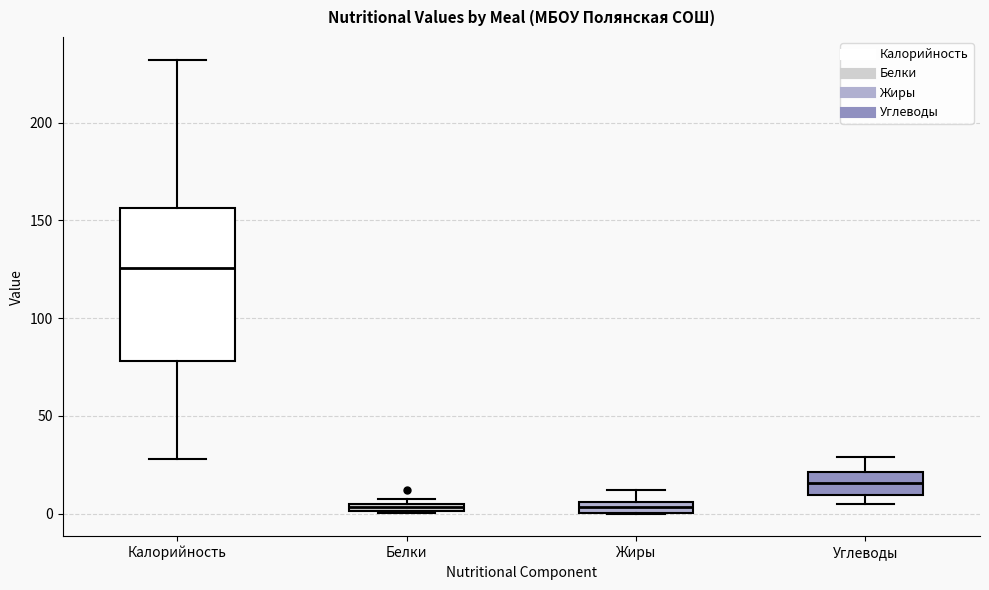

Comparing the boxes themselves (not the whiskers), which one is the tallest?

Калорийность